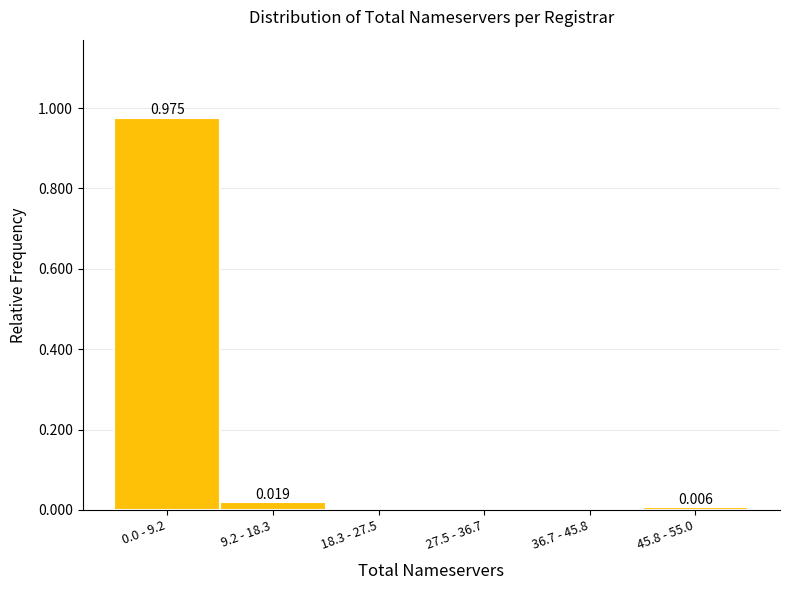

Are the bars horizontal?

No